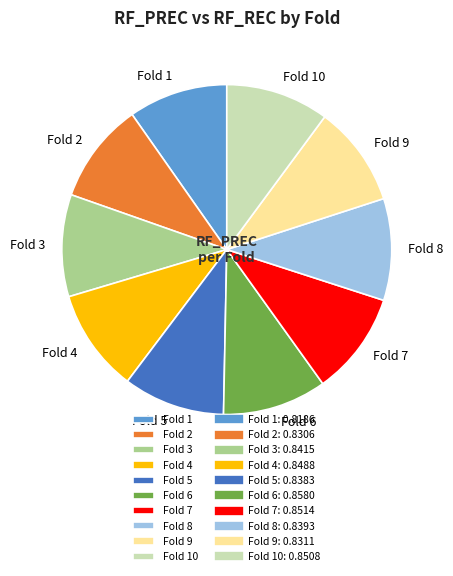

Is there any slice that represents more than half of the pie?

No